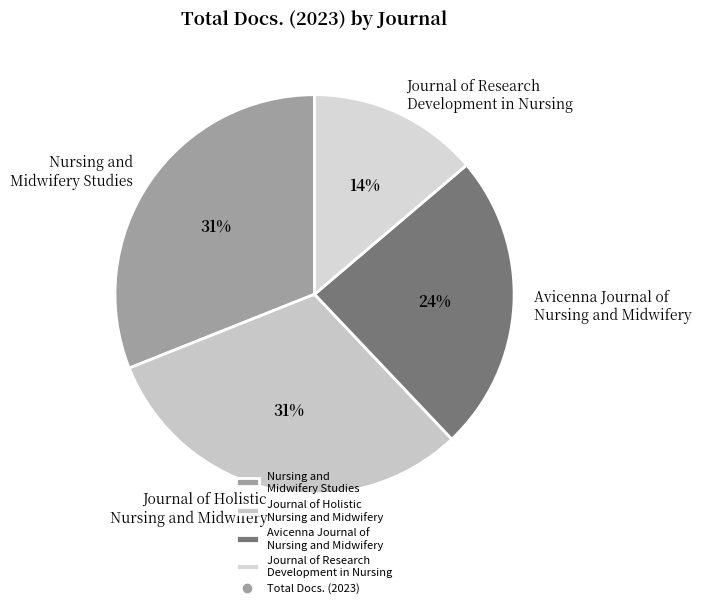

Do Nursing and Midwifery Studies and Journal of Holistic Nursing and Midwifery together represent more than half of the pie?

Yes